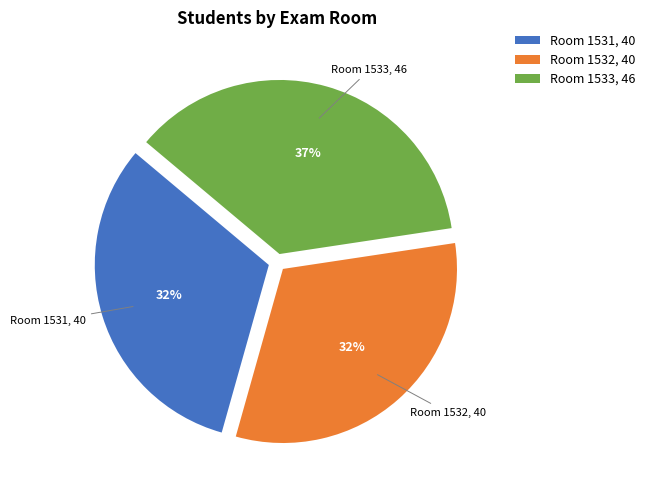

What is the ratio of the value at Room 1531, 40 to the value at Room 1532, 40?

1.0